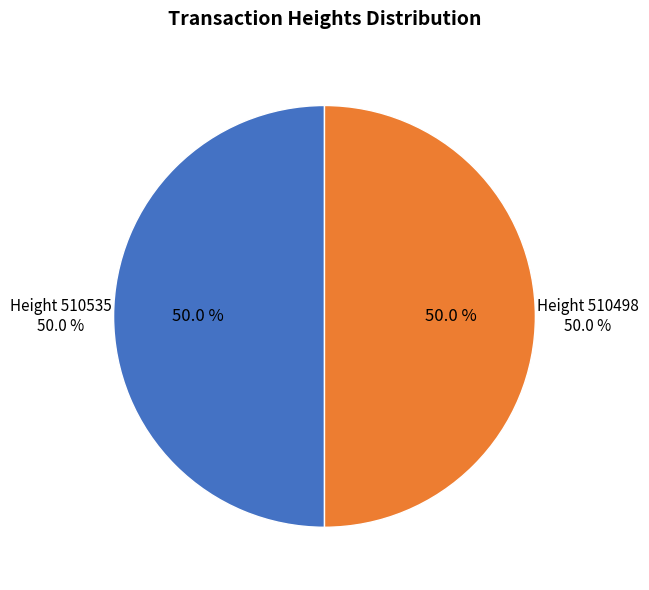

To the nearest percent, what is the combined percentage of 510535 and 510498?

100%